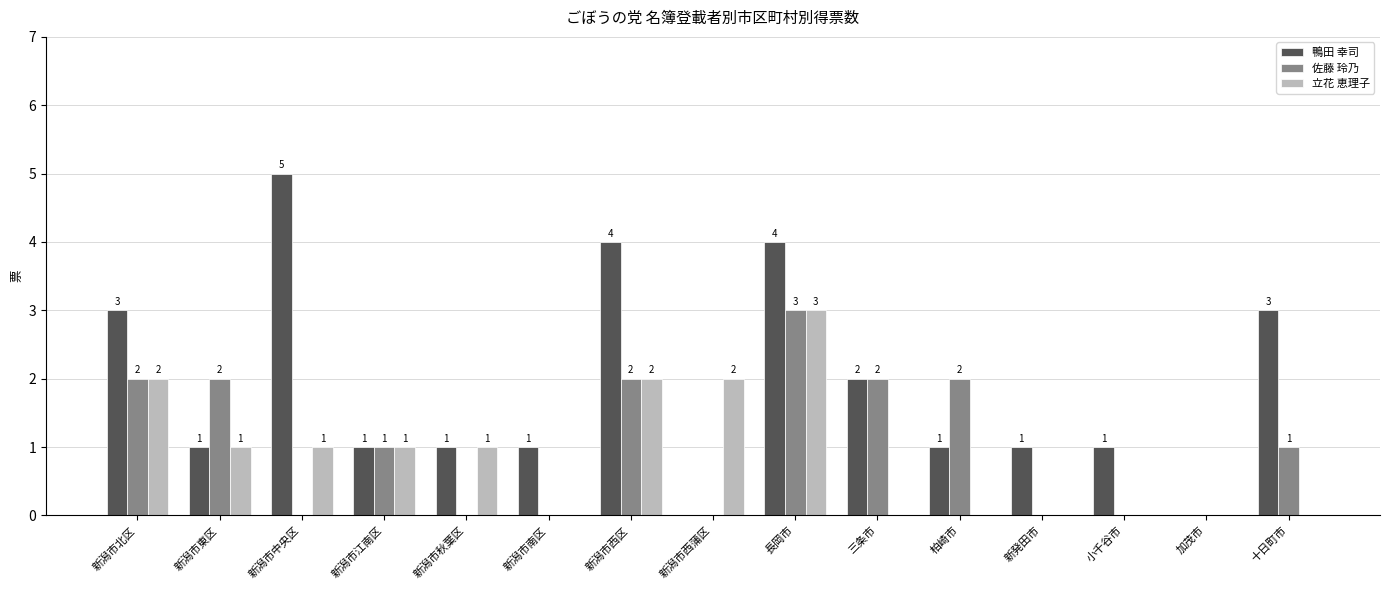

How many 鴨田 幸司 values are between 1 and 3?

10